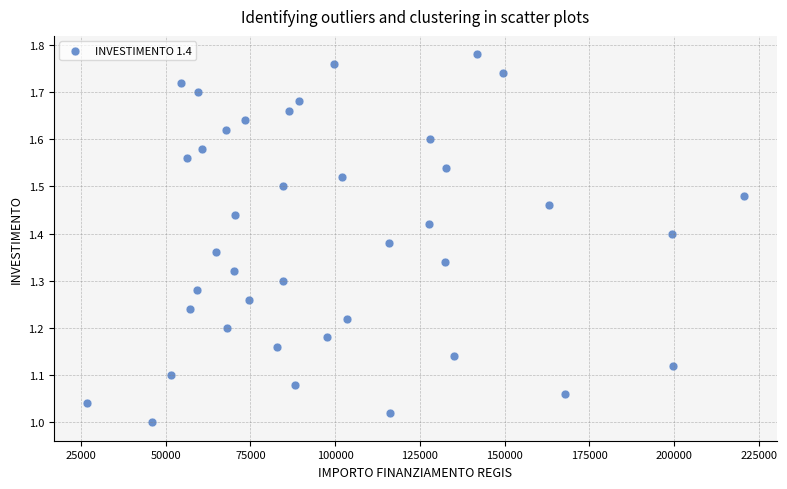

What is the range of X values (max minus min)?

193933.1